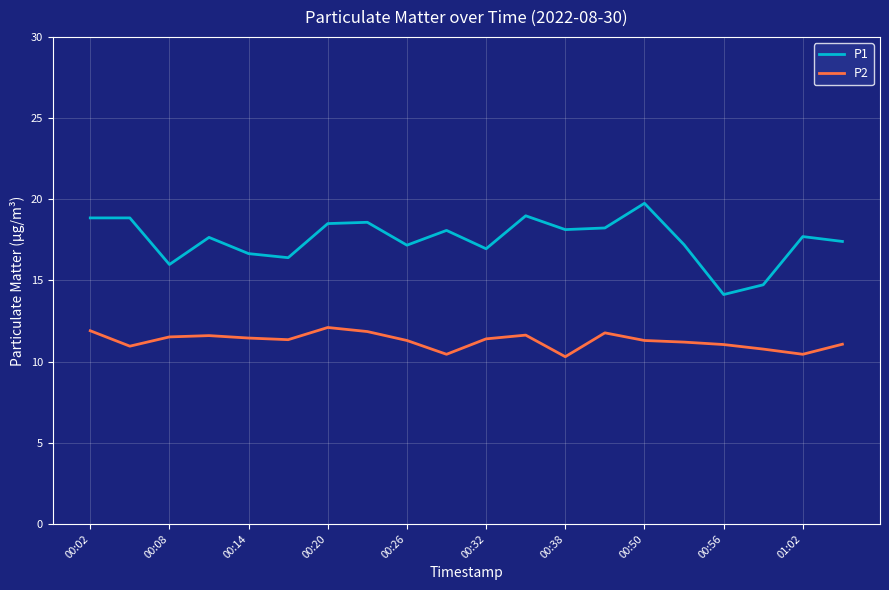

What is the lowest value of the P2 series?

10.3